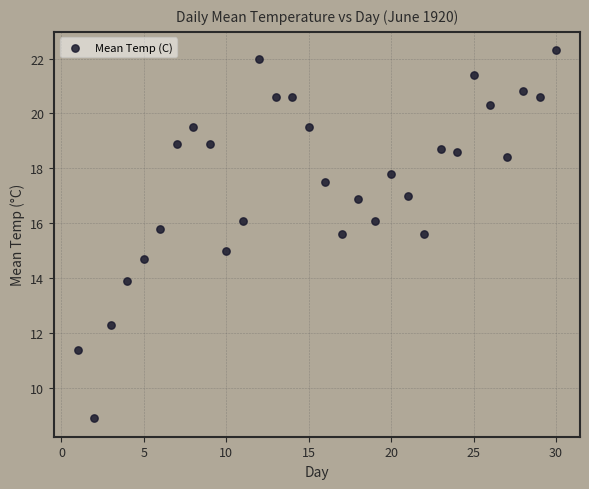

What is the range of Y values (max minus min)?

13.4